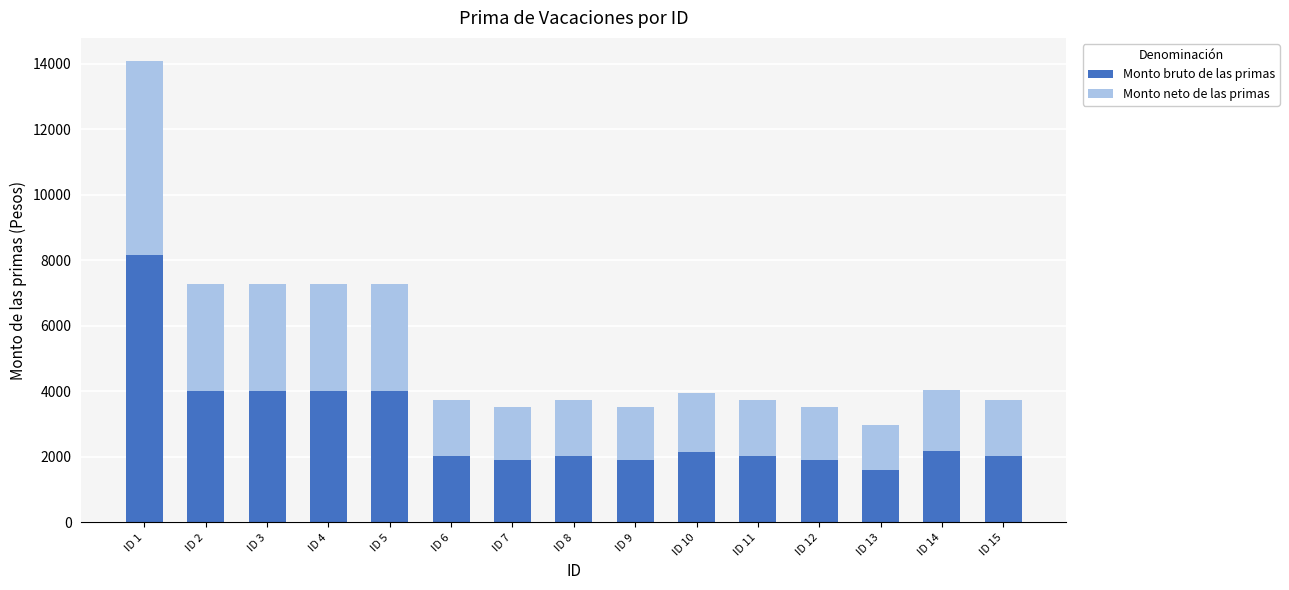

Which category has the highest value in the Monto bruto de las primas series?

ID 1